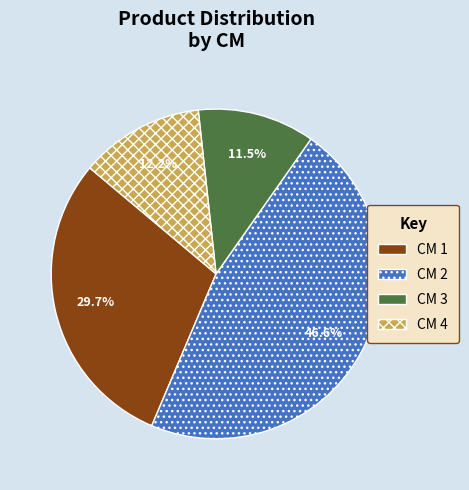

To the nearest percent, what is the difference between the largest and smallest slice percentages?

35%